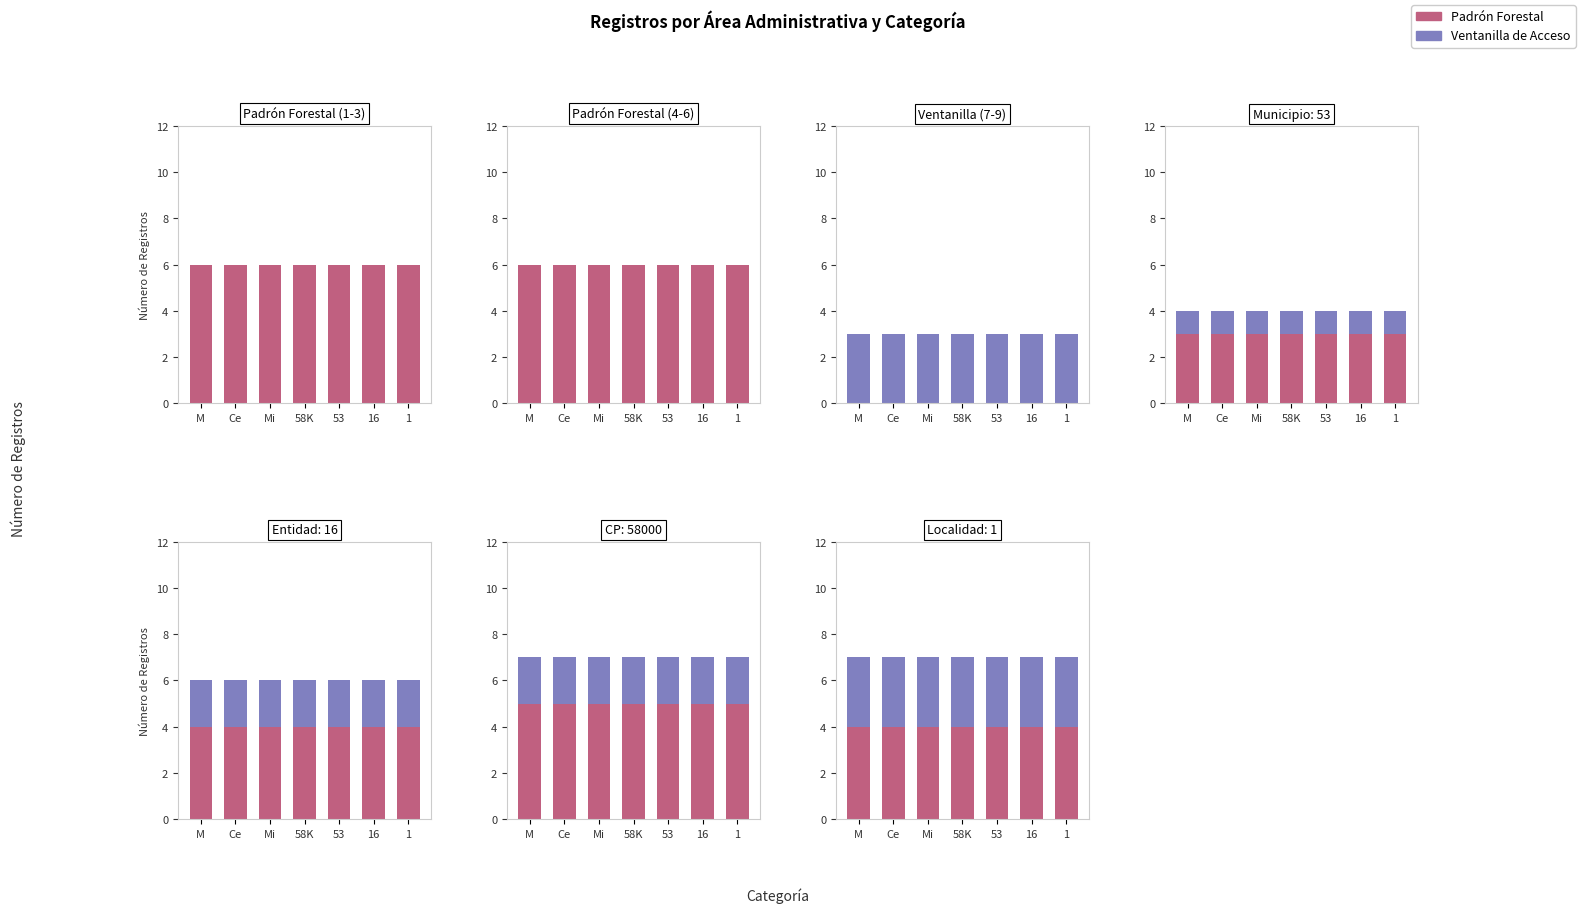

How many bars are there in each group?

2